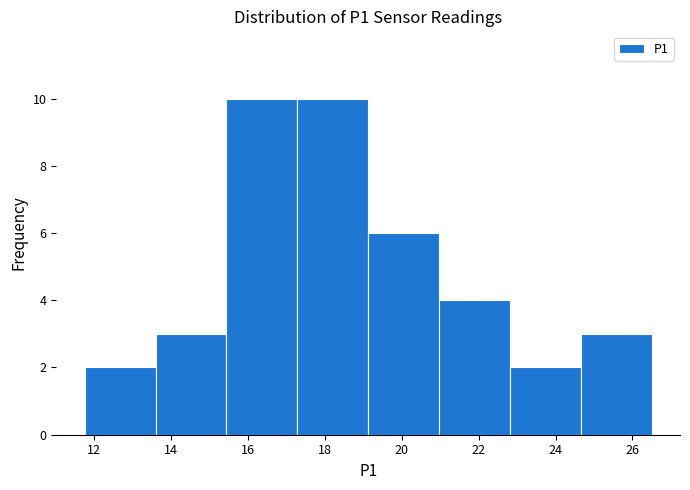

How tall is the bar that spans 24.6 to 26.6 on the x-axis? Neither the bar edges nor the heights are printed on the chart, so give them approximately, as read against the axes.

3